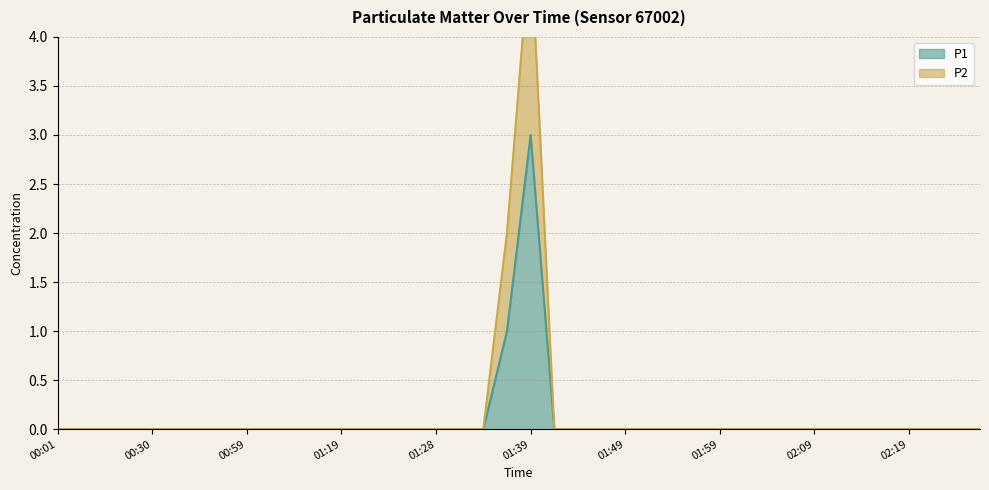

True or false: P1 and P2 cross at least once.

False